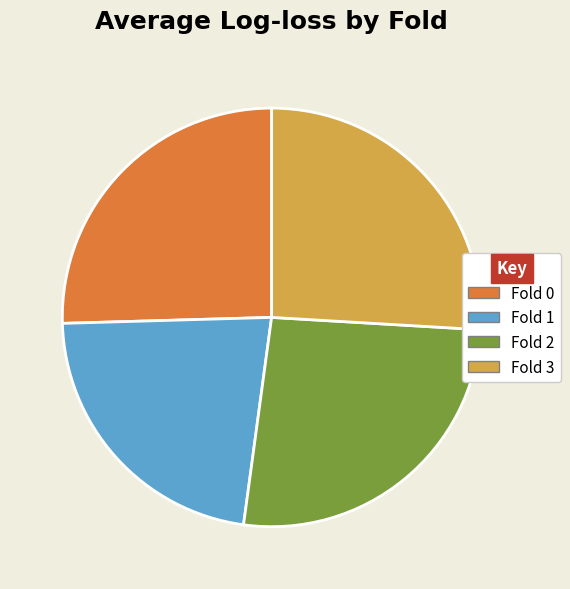

Count the number of slices in the pie.

4